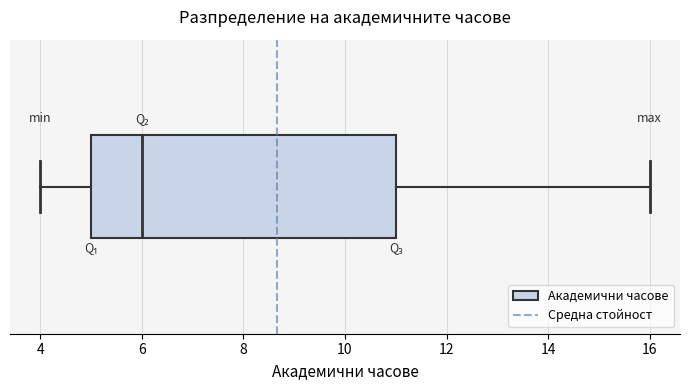

Transcribe this box plot: give where the median line is, the range the box spans, and where the two whiskers end, as read against the x-axis. The values are not printed on the chart, so give them approximately, as read against the axis.

median 6, box 5 to 11, whiskers 4 to 16